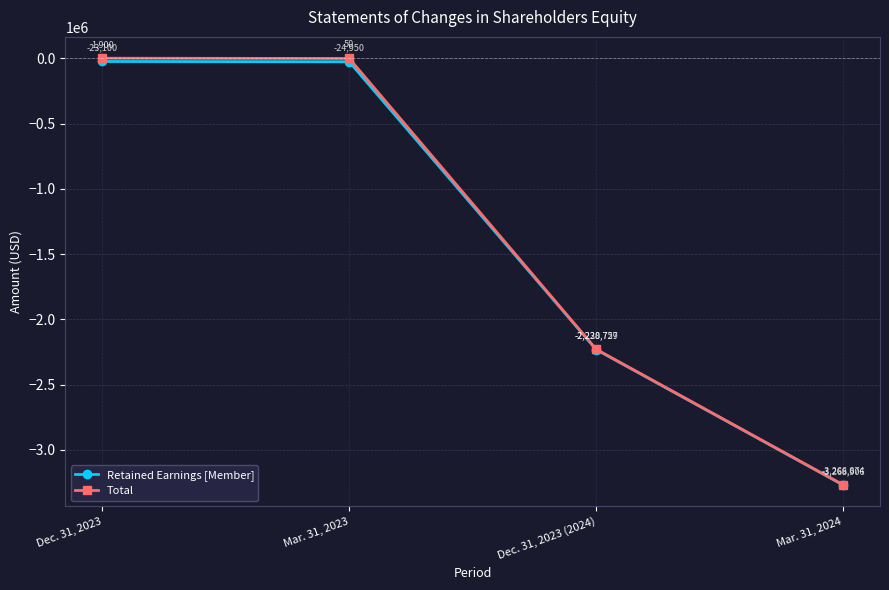

What are all the series names shown in the legend?

Retained Earnings [Member], Total